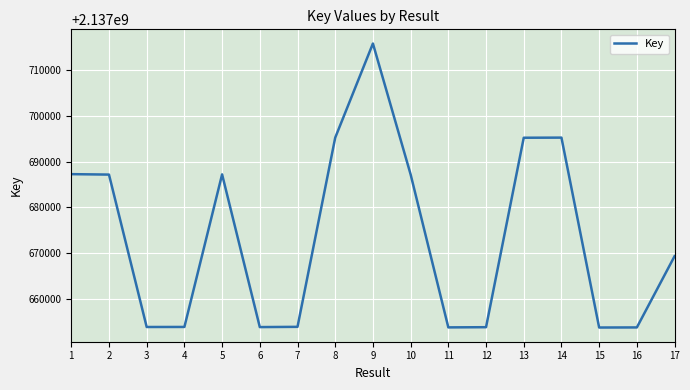

What is the difference between the maximum and minimum values?

62182